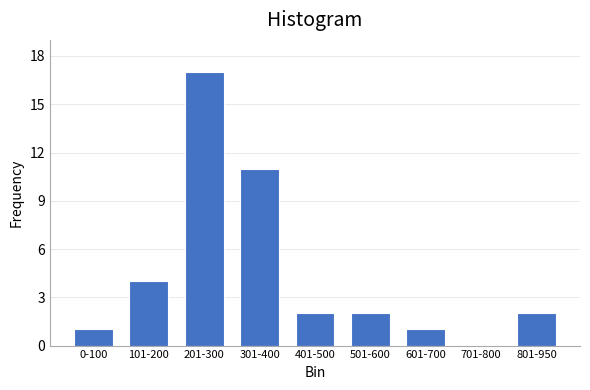

Reading left to right, what are all the values shown in this chart?

0-100=1	101-200=4	201-300=17	301-400=11	401-500=2	501-600=2	601-700=1	701-800=0	801-950=2